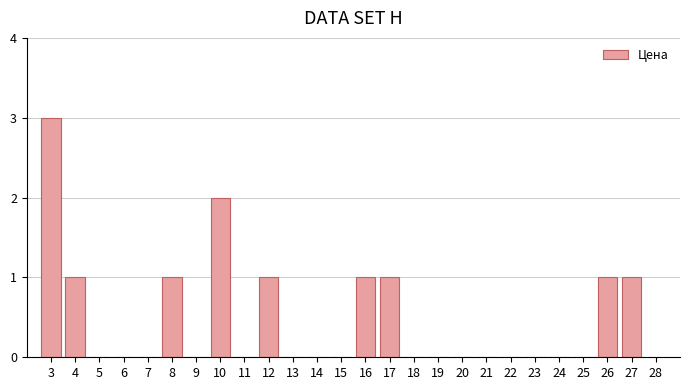

Over which range of the x-axis is the bar tallest?

2.5 to 3.5